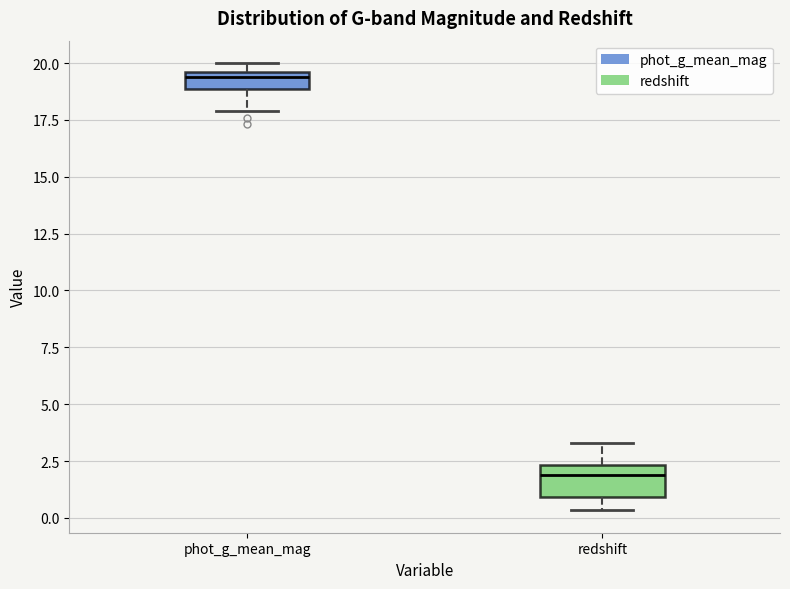

Which box has the highest median line?

phot_g_mean_mag